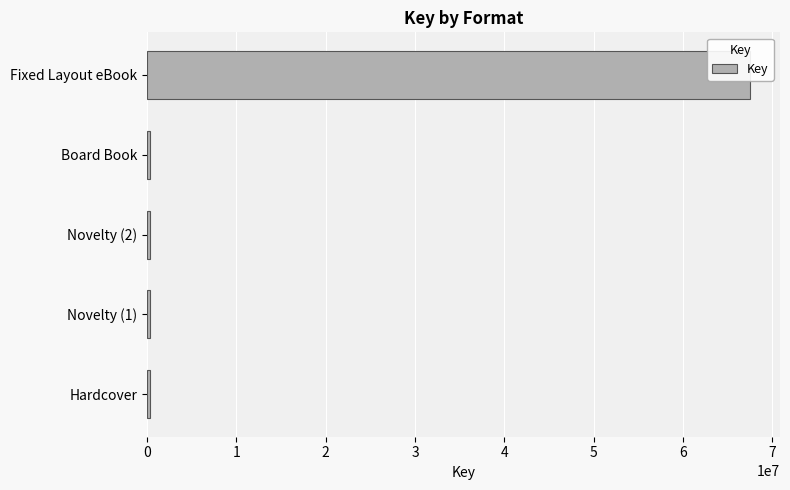

The value at Novelty (1) is 312999. True or false?

True